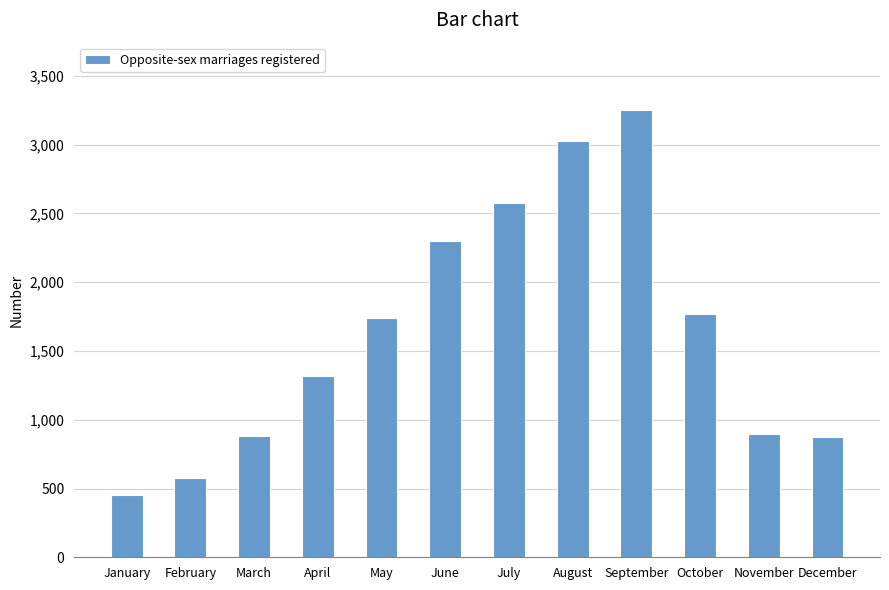

Which category has the highest value across all series?

September